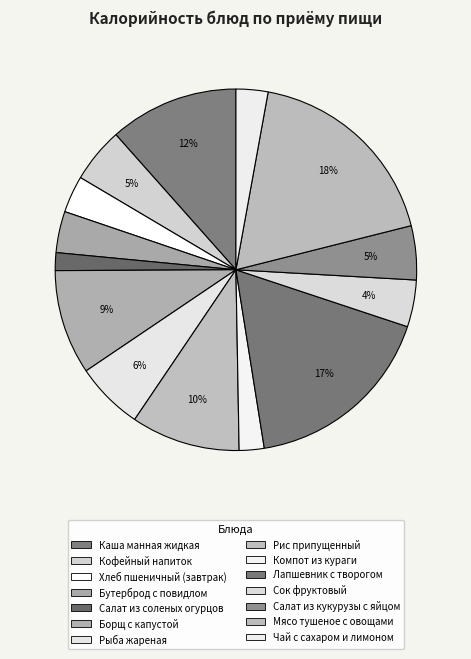

How many segments does this pie chart have?

14